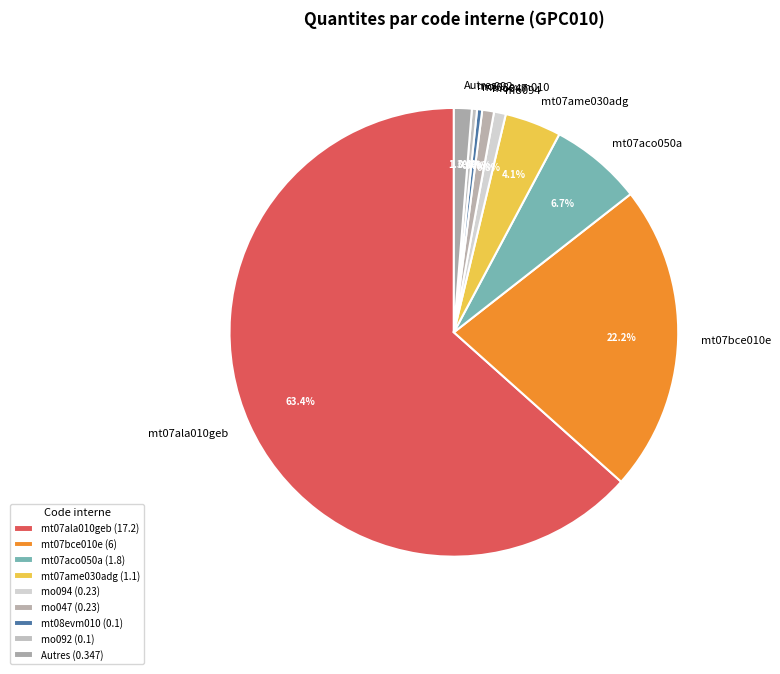

Which has a higher value, mt07aco050a or mt07bce010e?

mt07bce010e